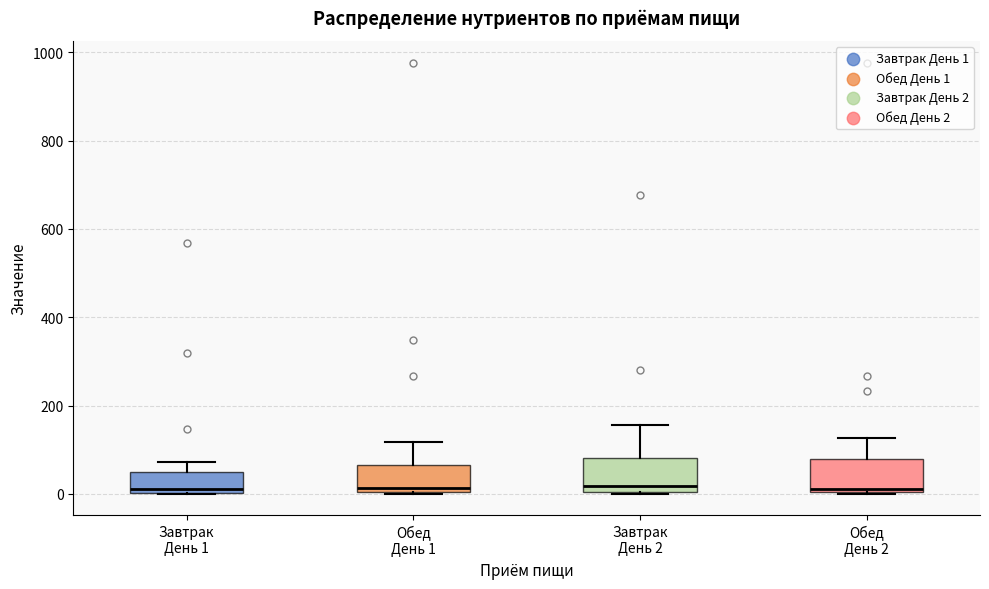

Reading left to right, read every box against the y-axis: the position of its median line, the range the box covers, and the ends of its whiskers. The values are not printed on the chart, so give them approximately, as read against the axis.

Завтрак День 1: median 20, box 0 to 40, whiskers 0 to 80
Обед День 1: median 20, box 0 to 60, whiskers 0 to 120
Завтрак День 2: median 20, box 0 to 80, whiskers 0 to 160
Обед День 2: median 20, box 0 to 80, whiskers 0 to 120